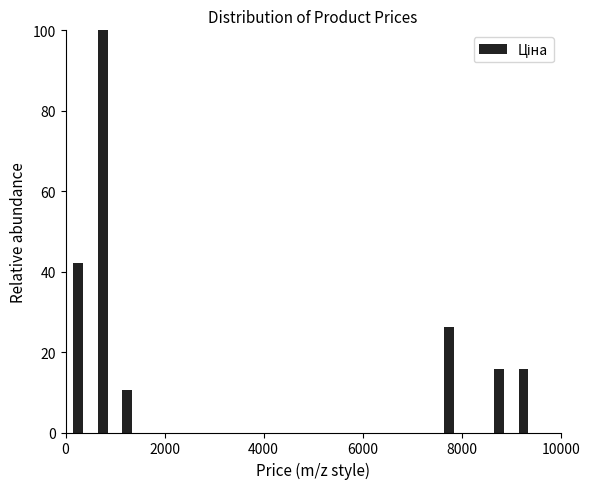

Read against the x-axis, roughly where is the centre of the tallest bar?

800